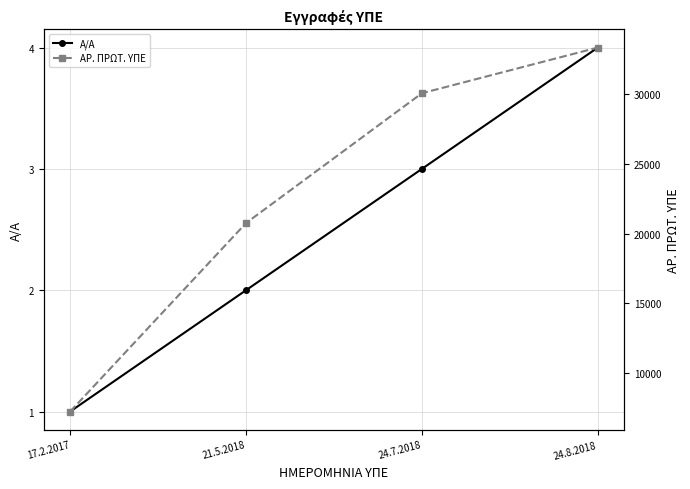

List the series in order of their overall mean, highest first.

ΑΡ. ΠΡΩΤ. ΥΠΕ, Α/Α